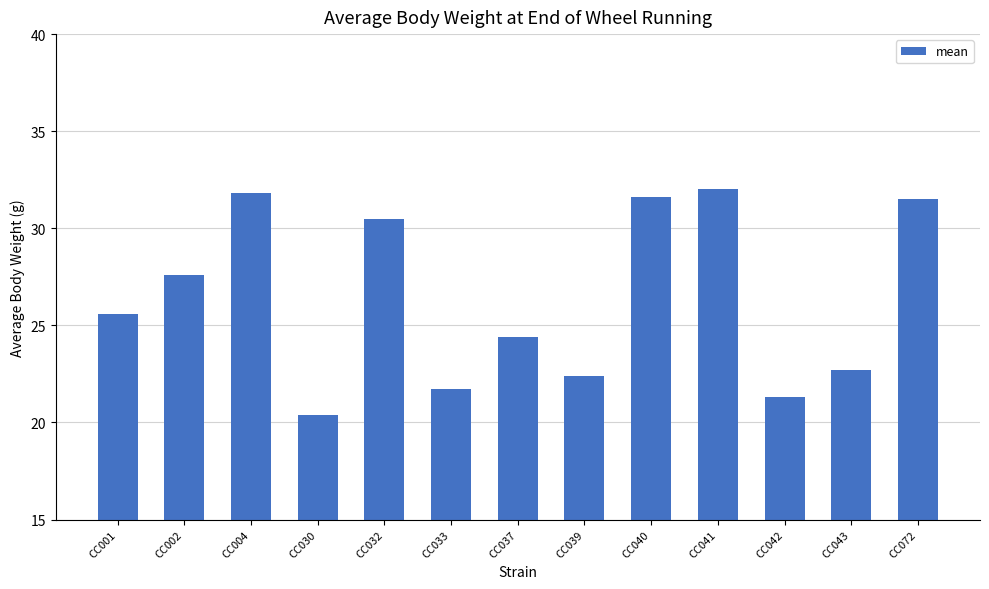

Is it true that the value at CC040 is 31.6?

True